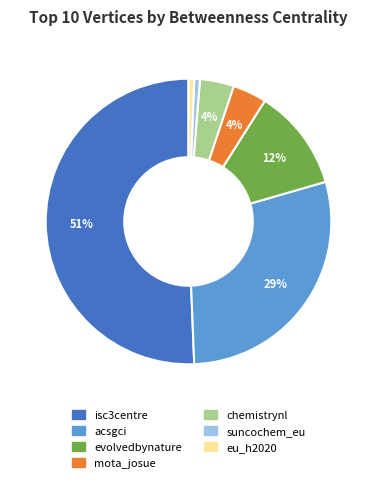

What is the majority slice?

isc3centre